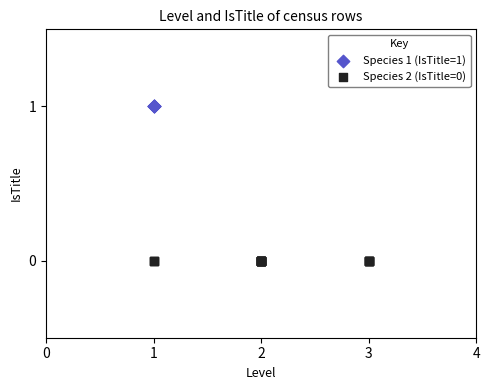

Which series reaches the maximum Y coordinate?

Species 1 (IsTitle=1)